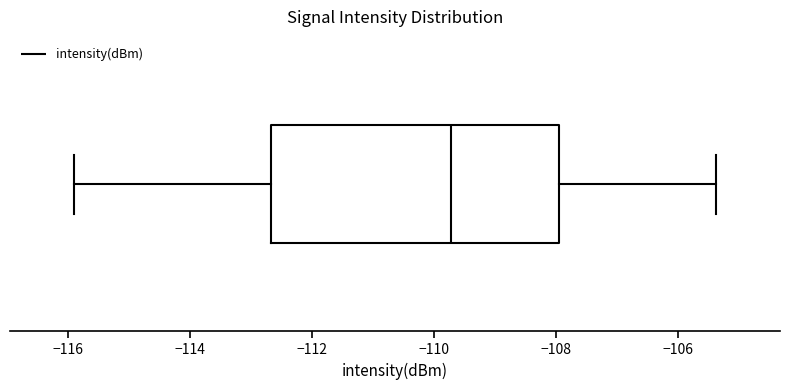

Transcribe this box plot: give where the median line is, the range the box spans, and where the two whiskers end, as read against the x-axis. The values are not printed on the chart, so give them approximately, as read against the axis.

median -109.8, box -112.6 to -108.0, whiskers -115.8 to -105.4